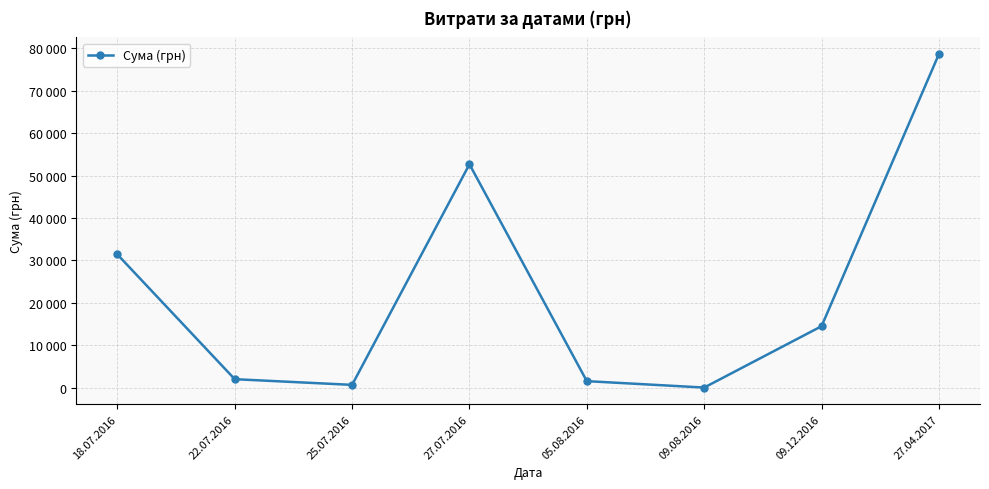

What is the greatest value displayed?

78600.0